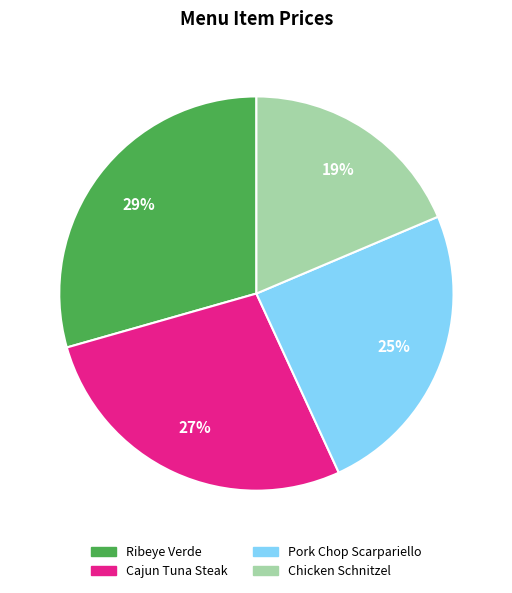

To the nearest percent, what is the average slice percentage?

25%